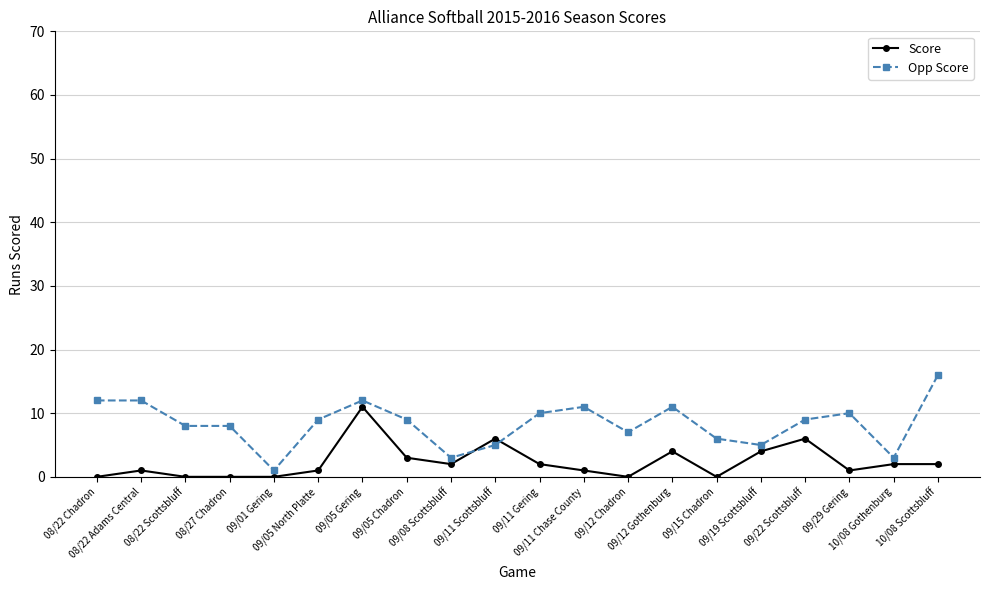

How many times do Opp Score and Score cross each other?

2